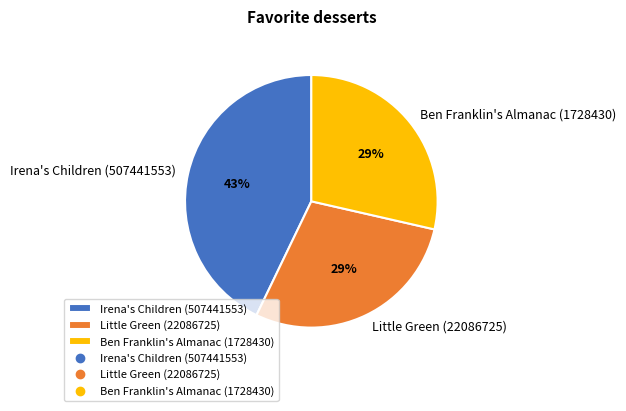

Is the sum of Irena's Children (507441553) and Ben Franklin's Almanac (1728430) greater than half?

Yes